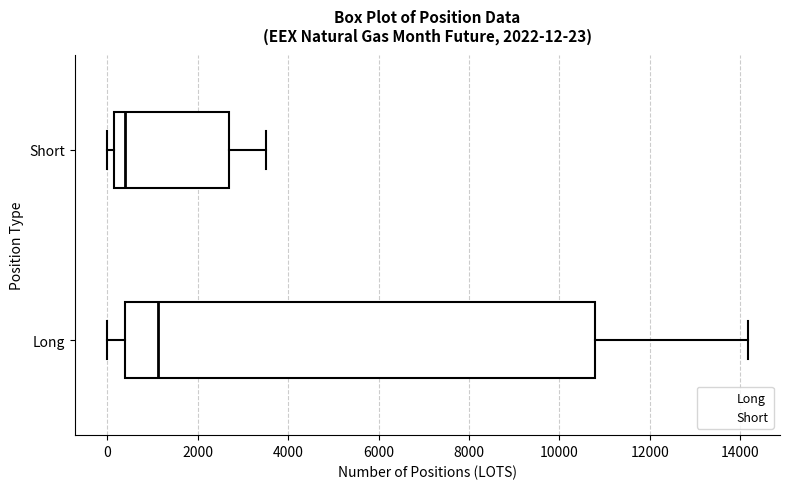

Comparing the boxes themselves (not the whiskers), which one is the widest?

Long